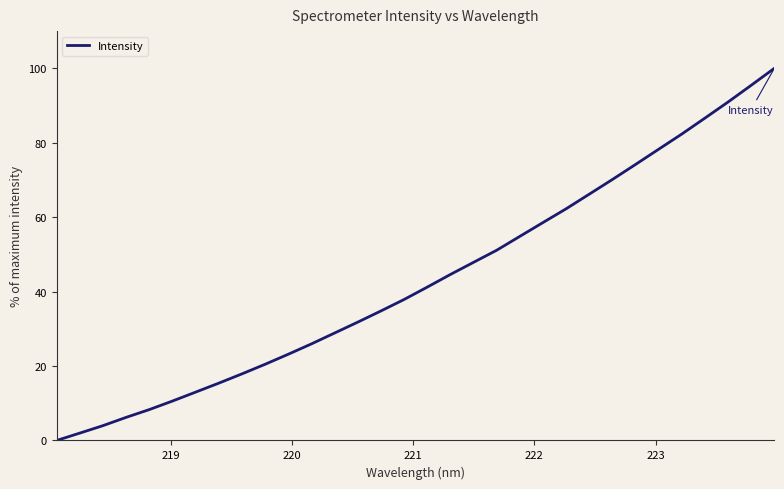

What is the difference between the maximum and minimum values?

100.0